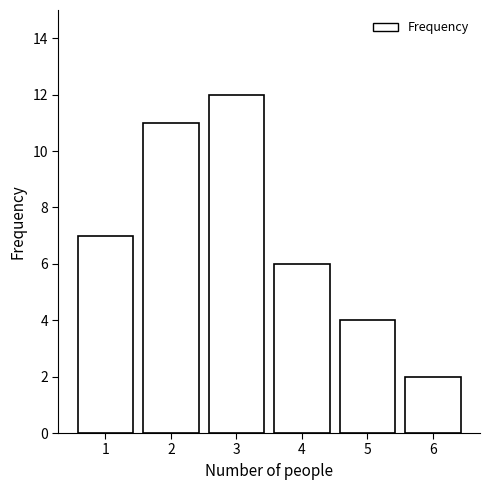

Reading left to right, what are all the values shown in this chart?

1=7	2=11	3=12	4=6	5=4	6=2